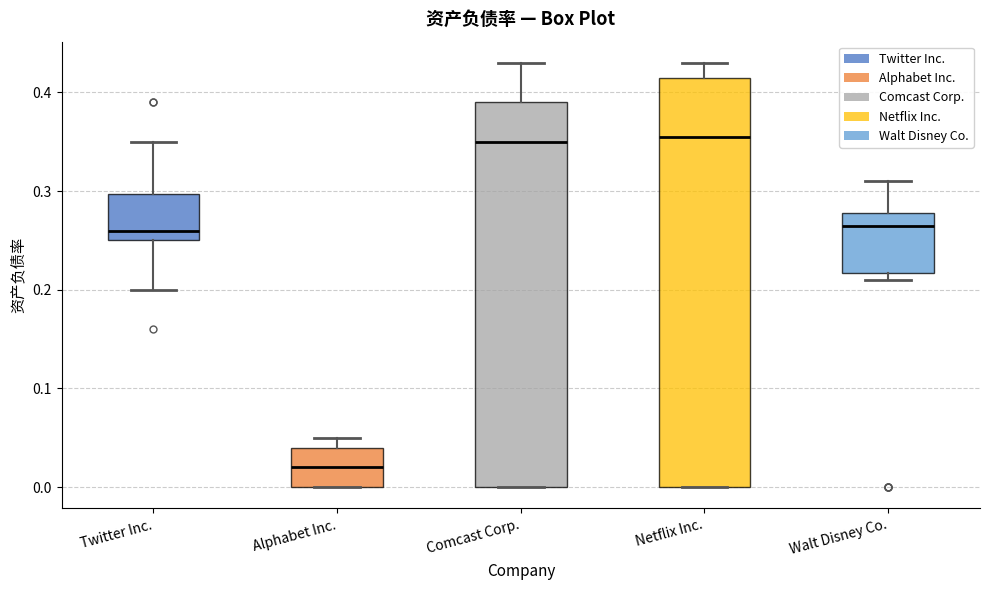

Reading left to right, read every box against the y-axis: the position of its median line, the range the box covers, and the ends of its whiskers. The values are not printed on the chart, so give them approximately, as read against the axis.

Twitter Inc.: median 0.26, box 0.25 to 0.30, whiskers 0.20 to 0.35
Alphabet Inc.: median 0.02, box 0.00 to 0.04, whiskers 0.00 to 0.05
Comcast Corp.: median 0.35, box 0.00 to 0.39, whiskers 0.00 to 0.43
Netflix Inc.: median 0.36, box 0.00 to 0.42, whiskers 0.00 to 0.43
Walt Disney Co.: median 0.27, box 0.22 to 0.28, whiskers 0.21 to 0.31